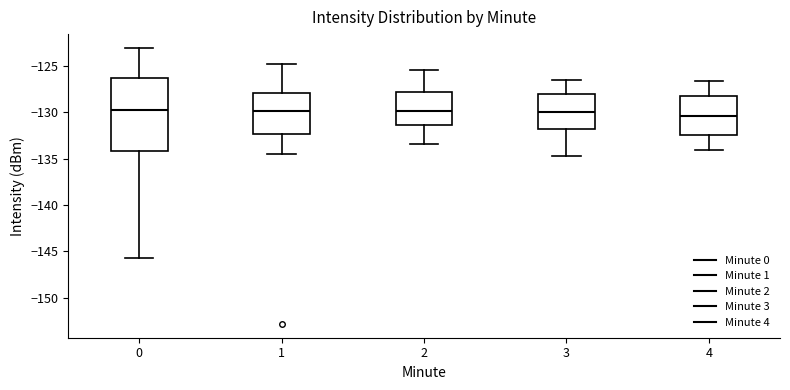

Reading left to right, read every box against the y-axis: the position of its median line, the range the box covers, and the ends of its whiskers. The values are not printed on the chart, so give them approximately, as read against the axis.

0: median -130.0, box -134.0 to -126.5, whiskers -145.5 to -123.0
1: median -130.0, box -132.5 to -128.0, whiskers -134.5 to -125.0
2: median -130.0, box -131.5 to -128.0, whiskers -133.5 to -125.5
3: median -130.0, box -132.0 to -128.0, whiskers -134.5 to -126.5
4: median -130.5, box -132.5 to -128.5, whiskers -134.0 to -126.5